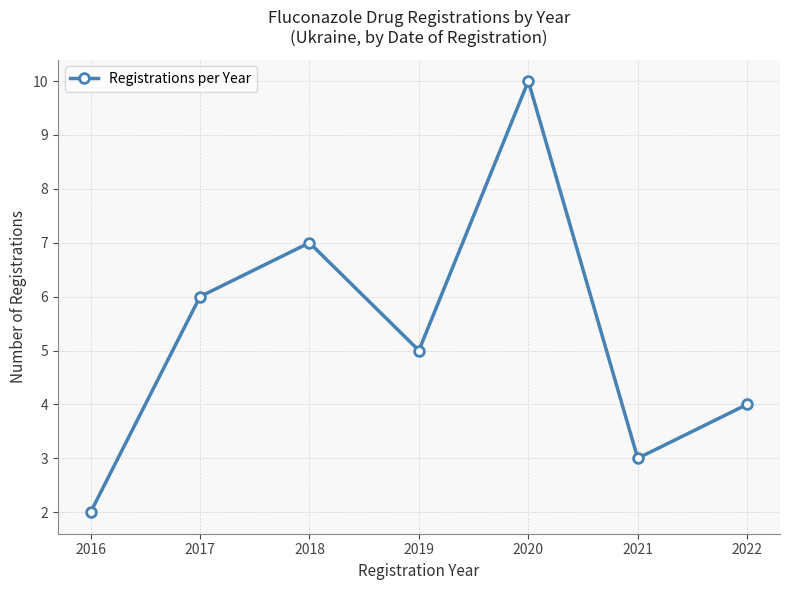

Count the values in the range 3 to 7.

5